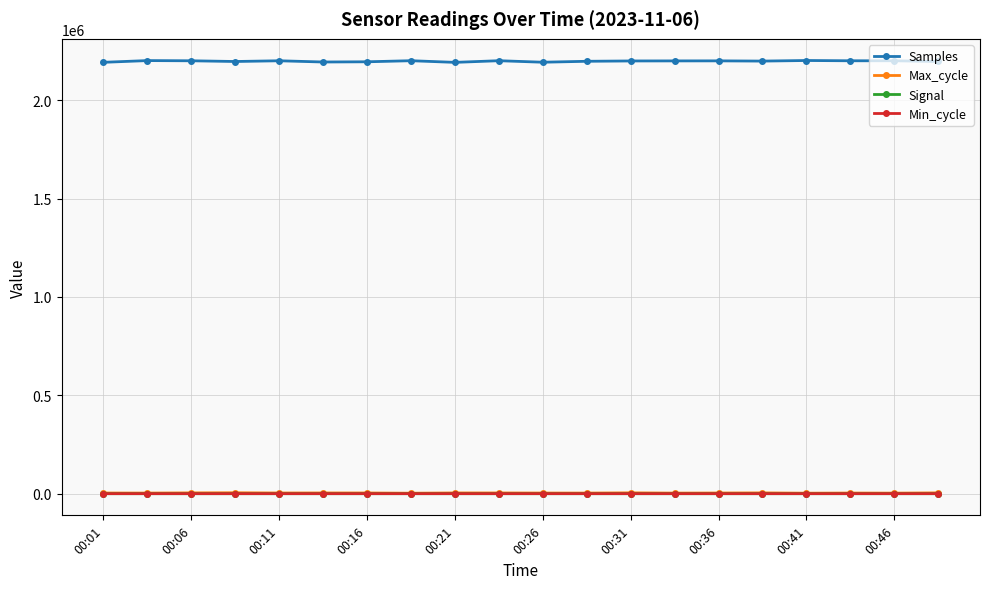

Which series has the widest spread of values?

Samples